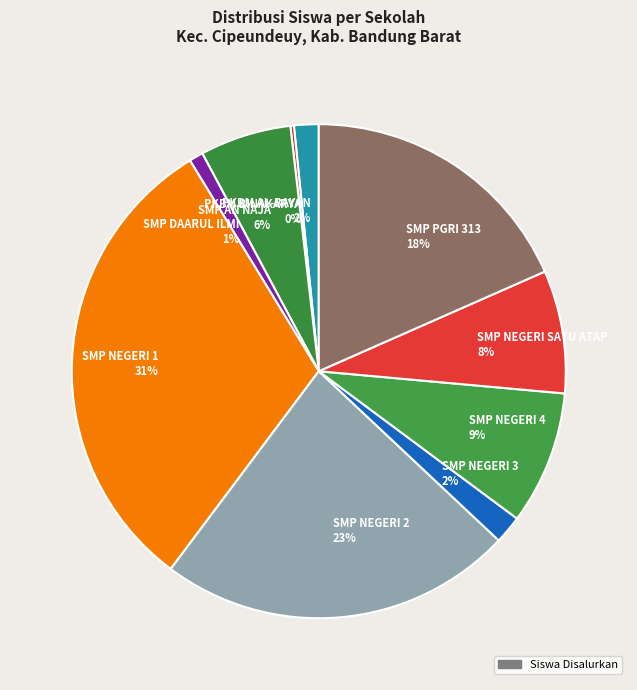

Between SMP NEGERI SATU ATAP 8% and SMP NEGERI 4 9%, which is larger?

SMP NEGERI 4 9%